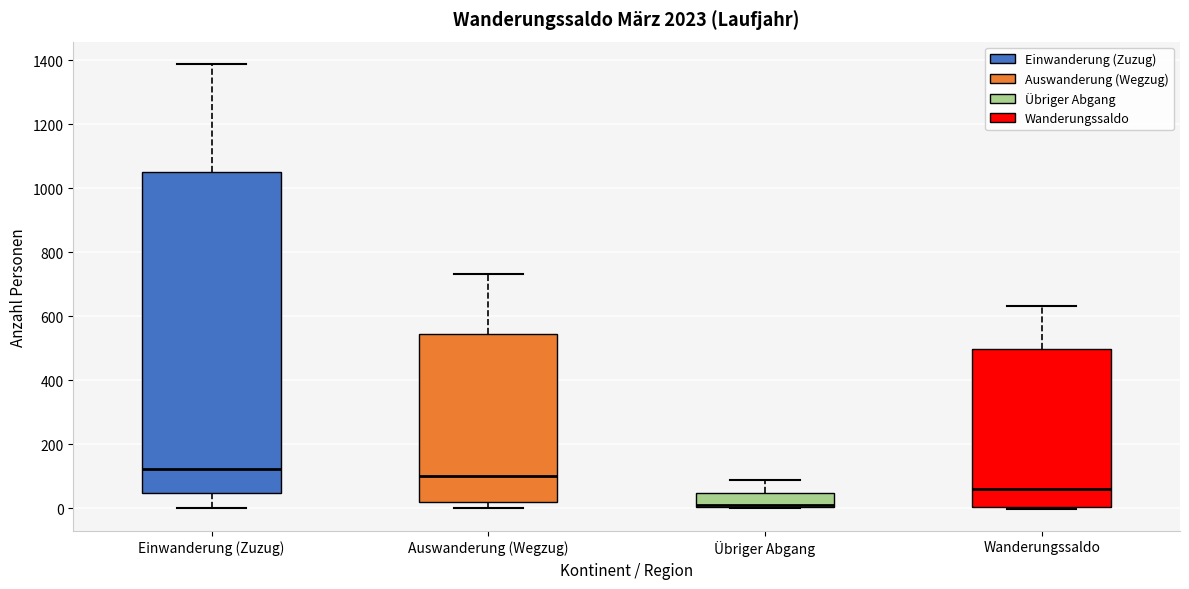

Reading left to right, transcribe this box plot: for each box, give where its median line is, the range the box spans, and where its two whiskers end, as read against the y-axis. The values are not printed on the chart, so give them approximately, as read against the axis.

Einwanderung (Zuzug): median 120, box 40 to 1060, whiskers 0 to 1380
Auswanderung (Wegzug): median 100, box 20 to 540, whiskers 0 to 740
Übriger Abgang: median 20, box 0 to 40, whiskers 0 to 80
Wanderungssaldo: median 60, box 0 to 500, whiskers 0 to 640